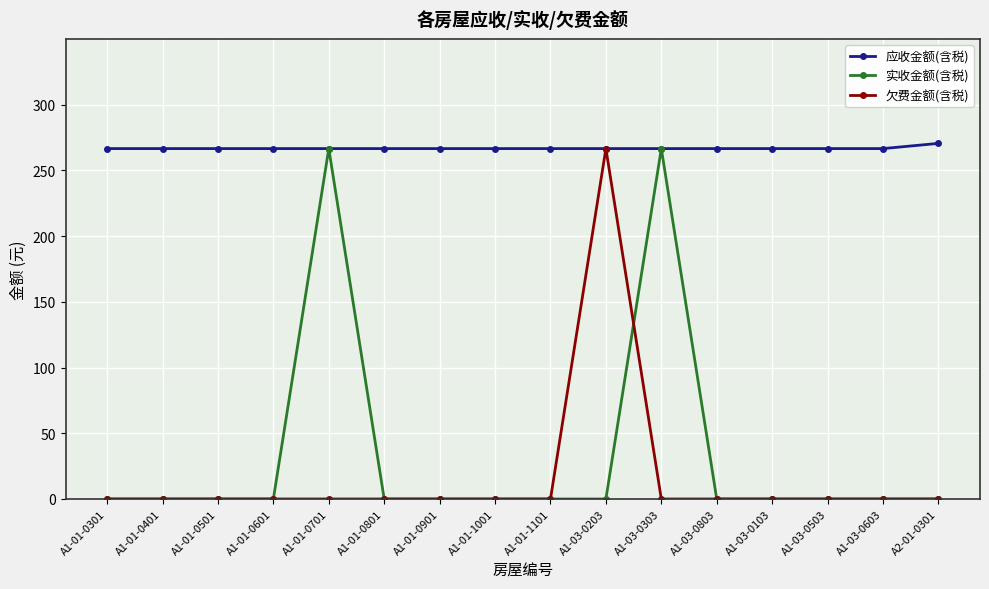

True or false: 实收金额(含税) has more than 1 interior local peaks.

True